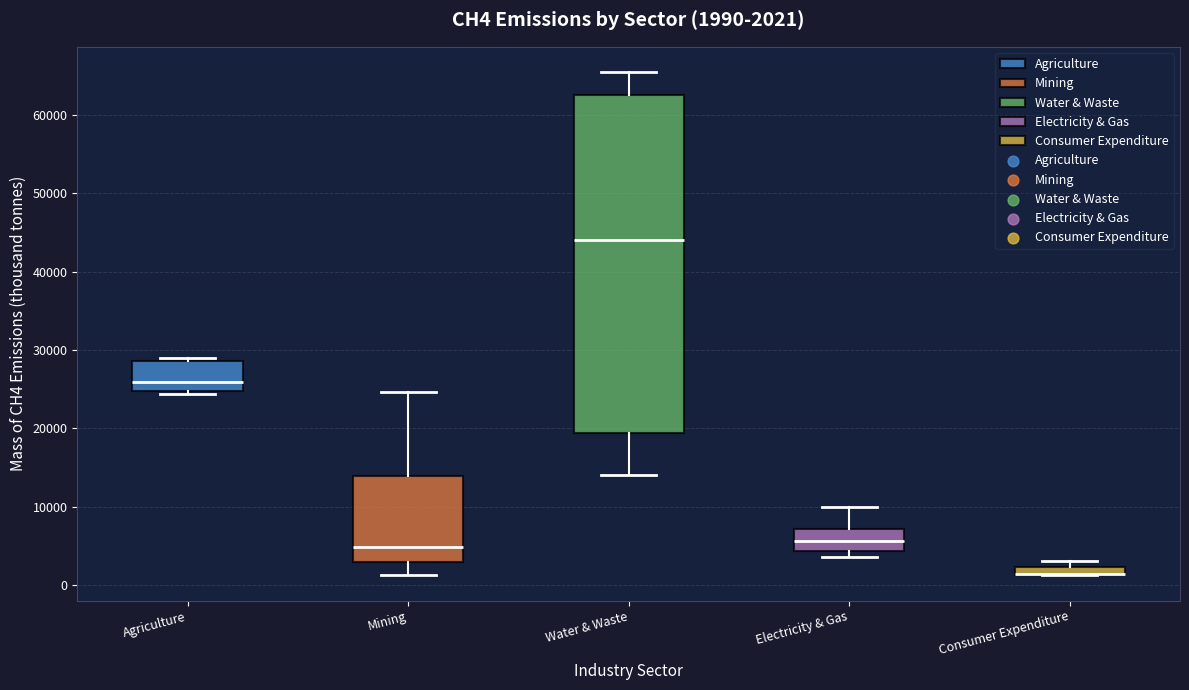

Which box is the tallest, from its lower edge to its upper edge?

Water & Waste